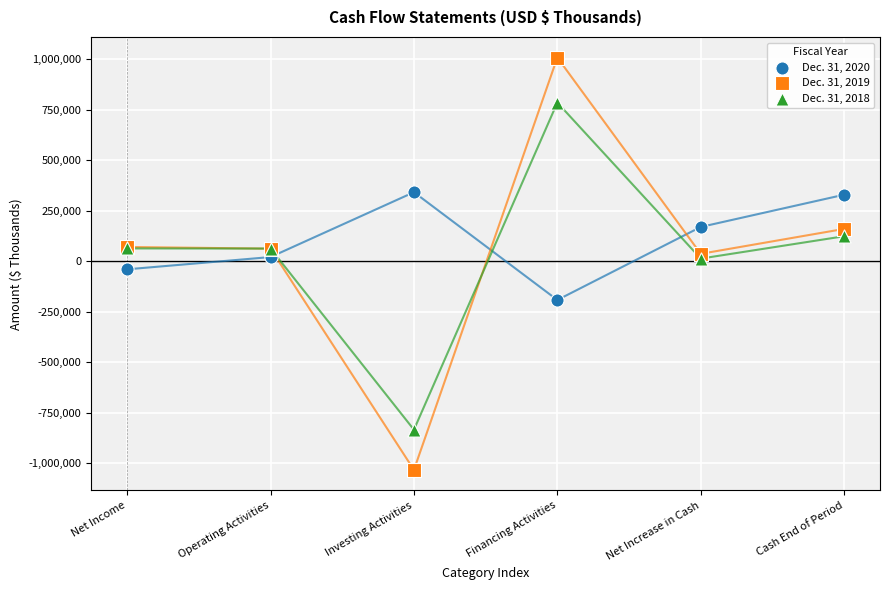

Which series reaches the maximum Y coordinate?

Dec. 31, 2019